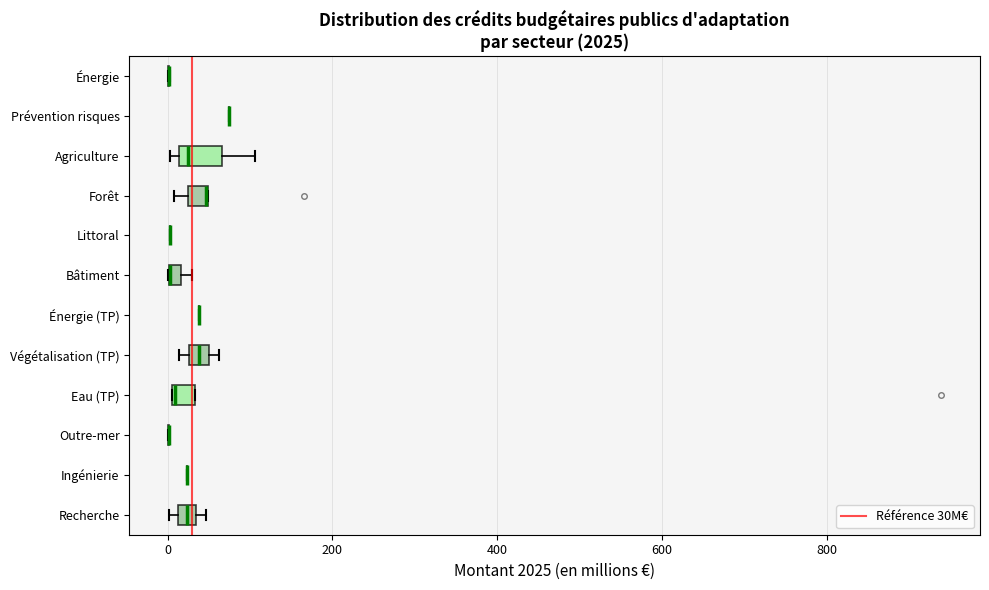

Where is the right edge of the box for Bâtiment on the x-axis? The values are not printed on the chart, so give them approximately, as read against the axis.

20